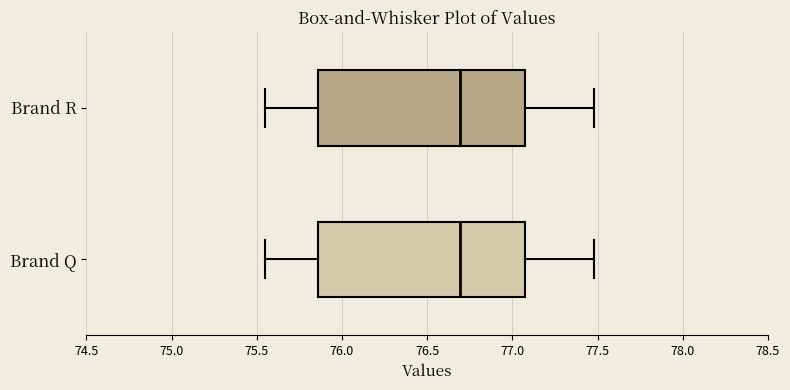

Reading bottom to top, read every box against the x-axis: the position of its median line, the range the box covers, and the ends of its whiskers. The values are not printed on the chart, so give them approximately, as read against the axis.

Brand Q: median 76.70, box 75.85 to 77.05, whiskers 75.55 to 77.50
Brand R: median 76.70, box 75.85 to 77.05, whiskers 75.55 to 77.50